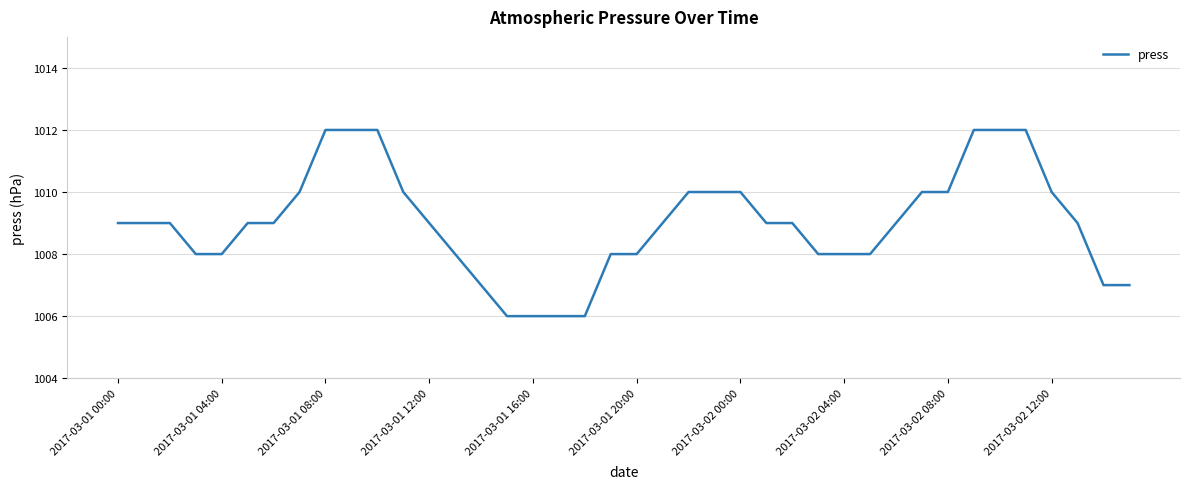

What is the minimum value shown in the chart?

1006